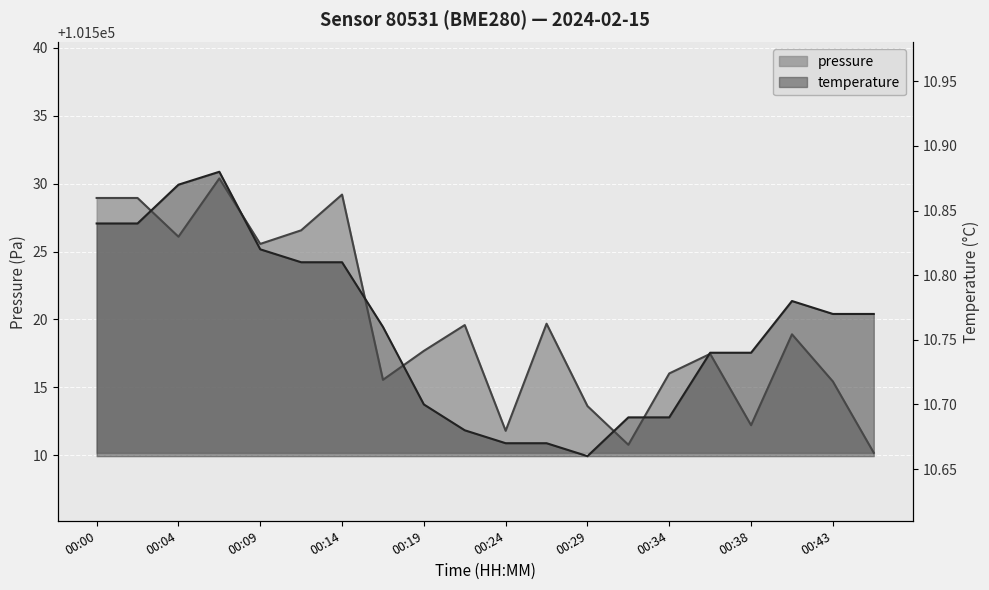

What is the spread (max minus min) of values at 00:38?

101501.5